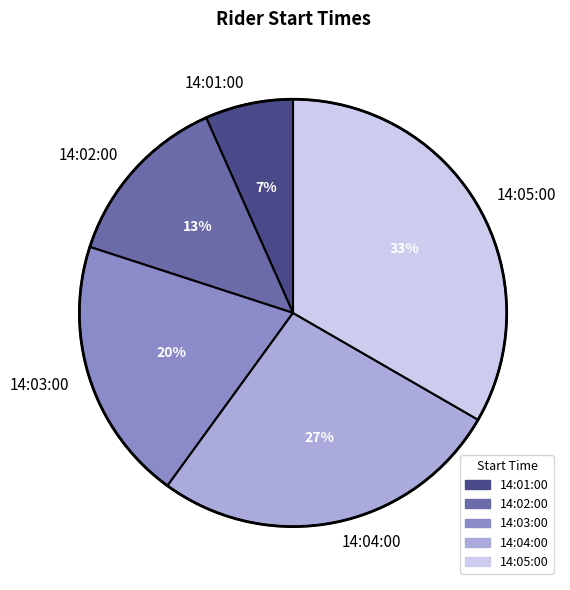

The 14:05:00 slice represents 33% of the pie. True or false?

True